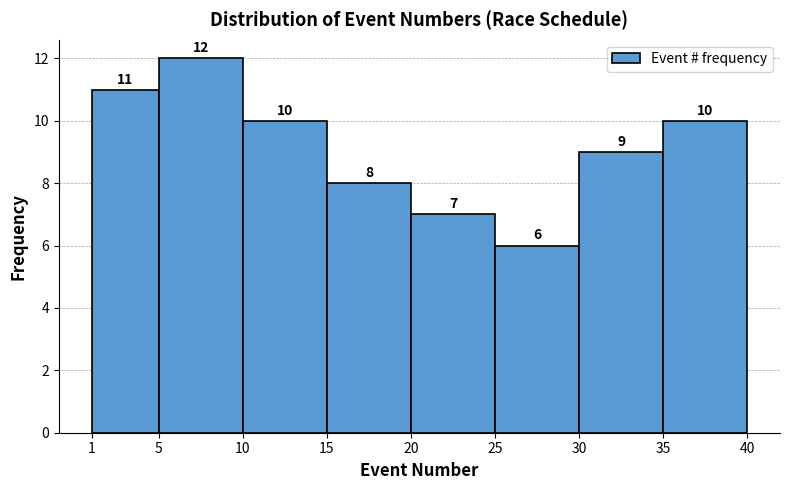

Over which range of the x-axis is the bar tallest?

5 to 10